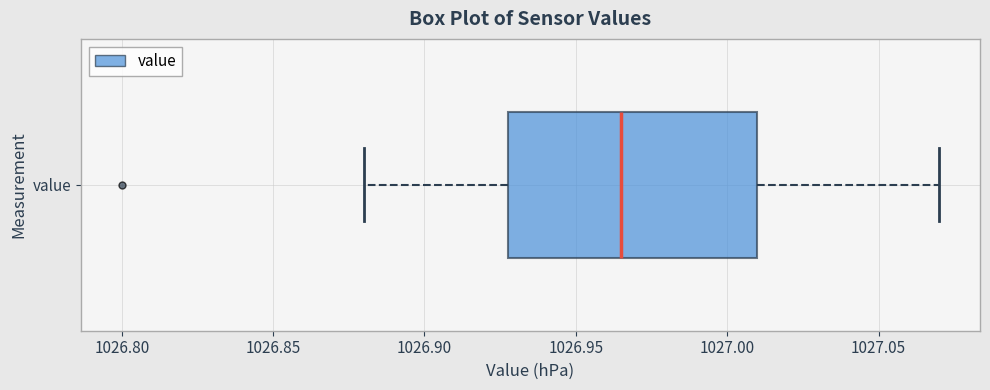

Read this box plot against the x-axis: the position of the median line, the range covered by the box, and the ends of both whiskers. The values are not printed on the chart, so give them approximately, as read against the axis.

median 1026.965, box 1026.930 to 1027.010, whiskers 1026.880 to 1027.070